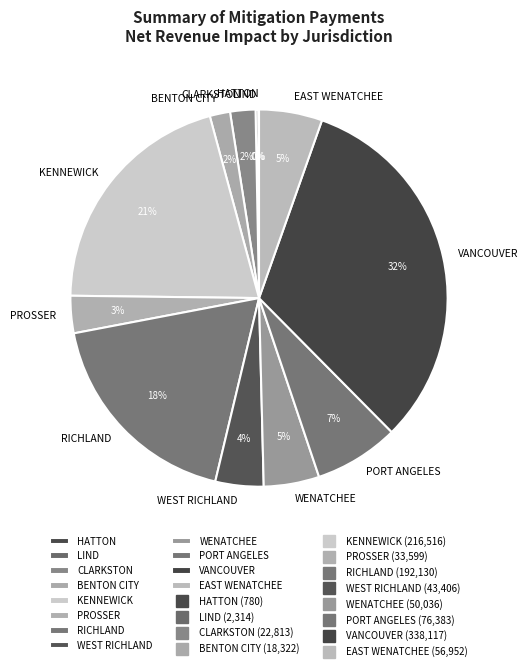

To the nearest percent, what is the combined percentage of BENTON CITY and EAST WENATCHEE?

7%